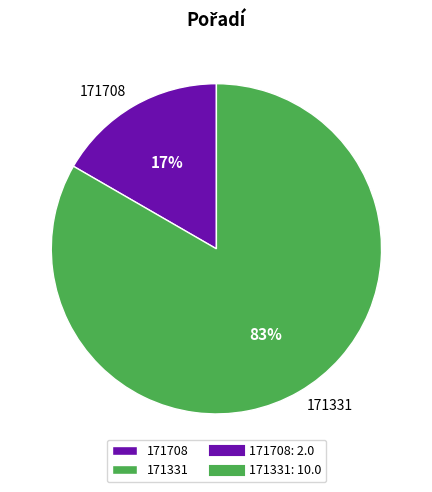

Combined, do 171708 and 171331 account for over 50%?

Yes